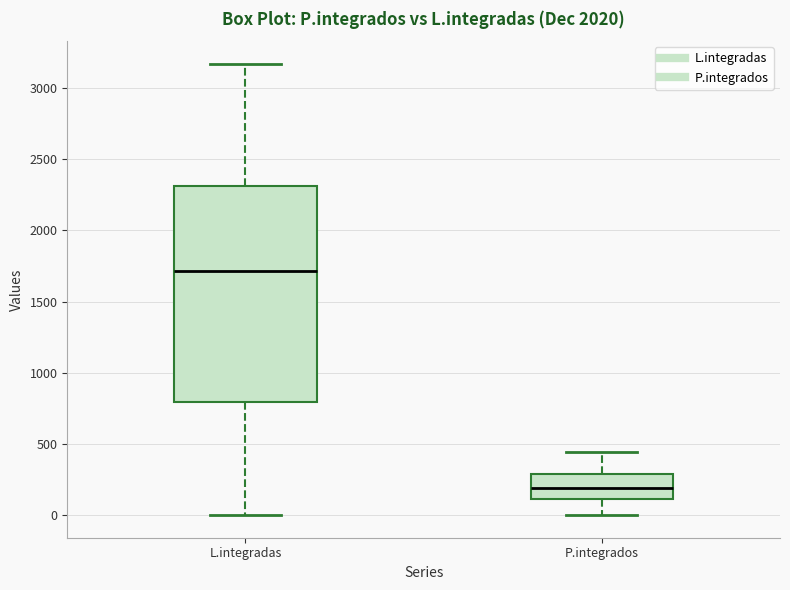

Reading left to right, transcribe this box plot: for each box, give where its median line is, the range the box spans, and where its two whiskers end, as read against the y-axis. The values are not printed on the chart, so give them approximately, as read against the axis.

L.integradas: median 1700, box 800 to 2300, whiskers 0 to 3150
P.integrados: median 200, box 100 to 300, whiskers 0 to 450